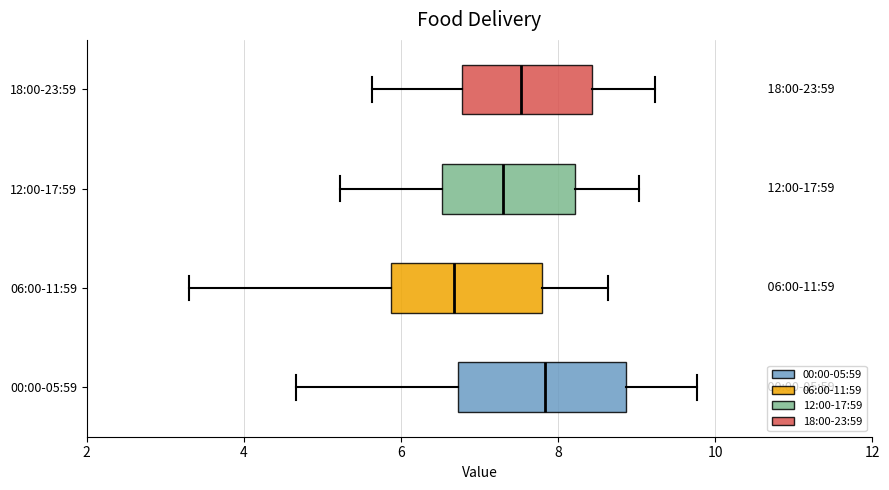

Which box's median line is the furthest to the left?

06:00-11:59